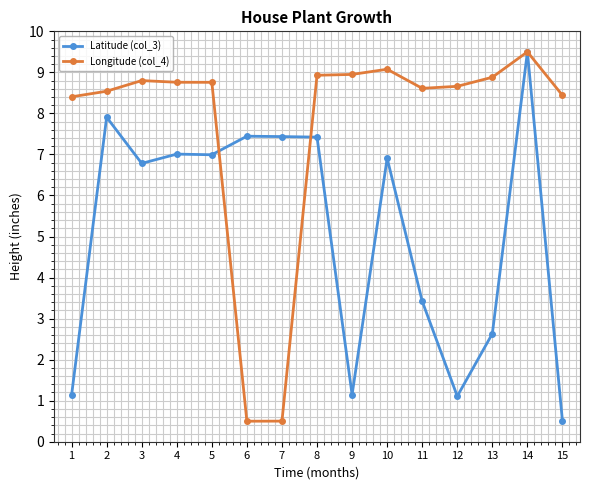

What is the total value across all series at 7?

7.9